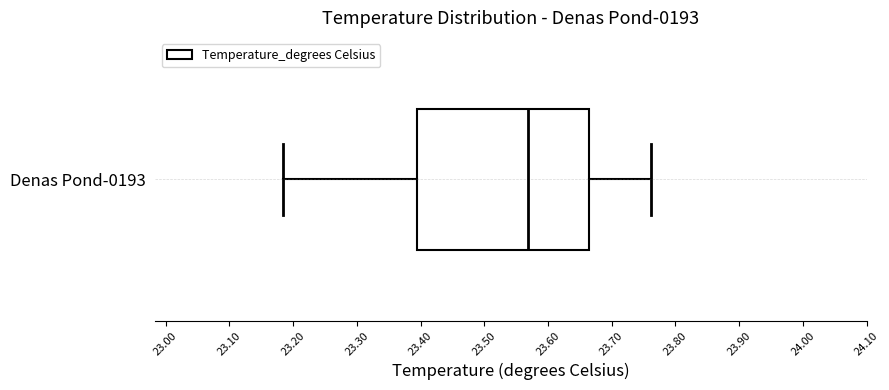

Read this box plot against the x-axis: the position of the median line, the range covered by the box, and the ends of both whiskers. The values are not printed on the chart, so give them approximately, as read against the axis.

median 23.57, box 23.39 to 23.67, whiskers 23.18 to 23.76